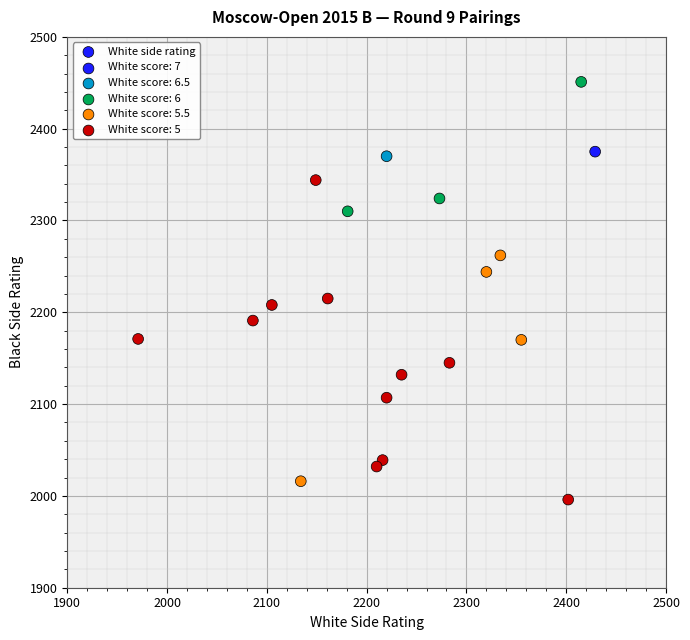

What is the range of Y values (max minus min)?

455